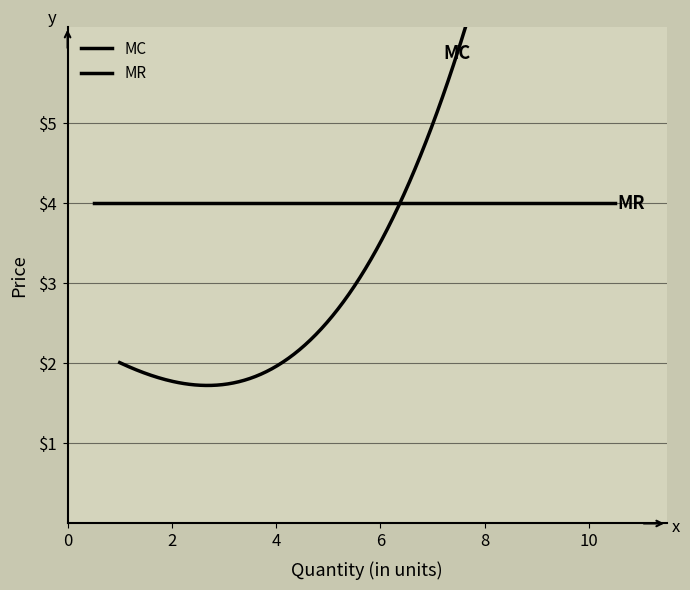

What is the highest value of the MR series?

4.0